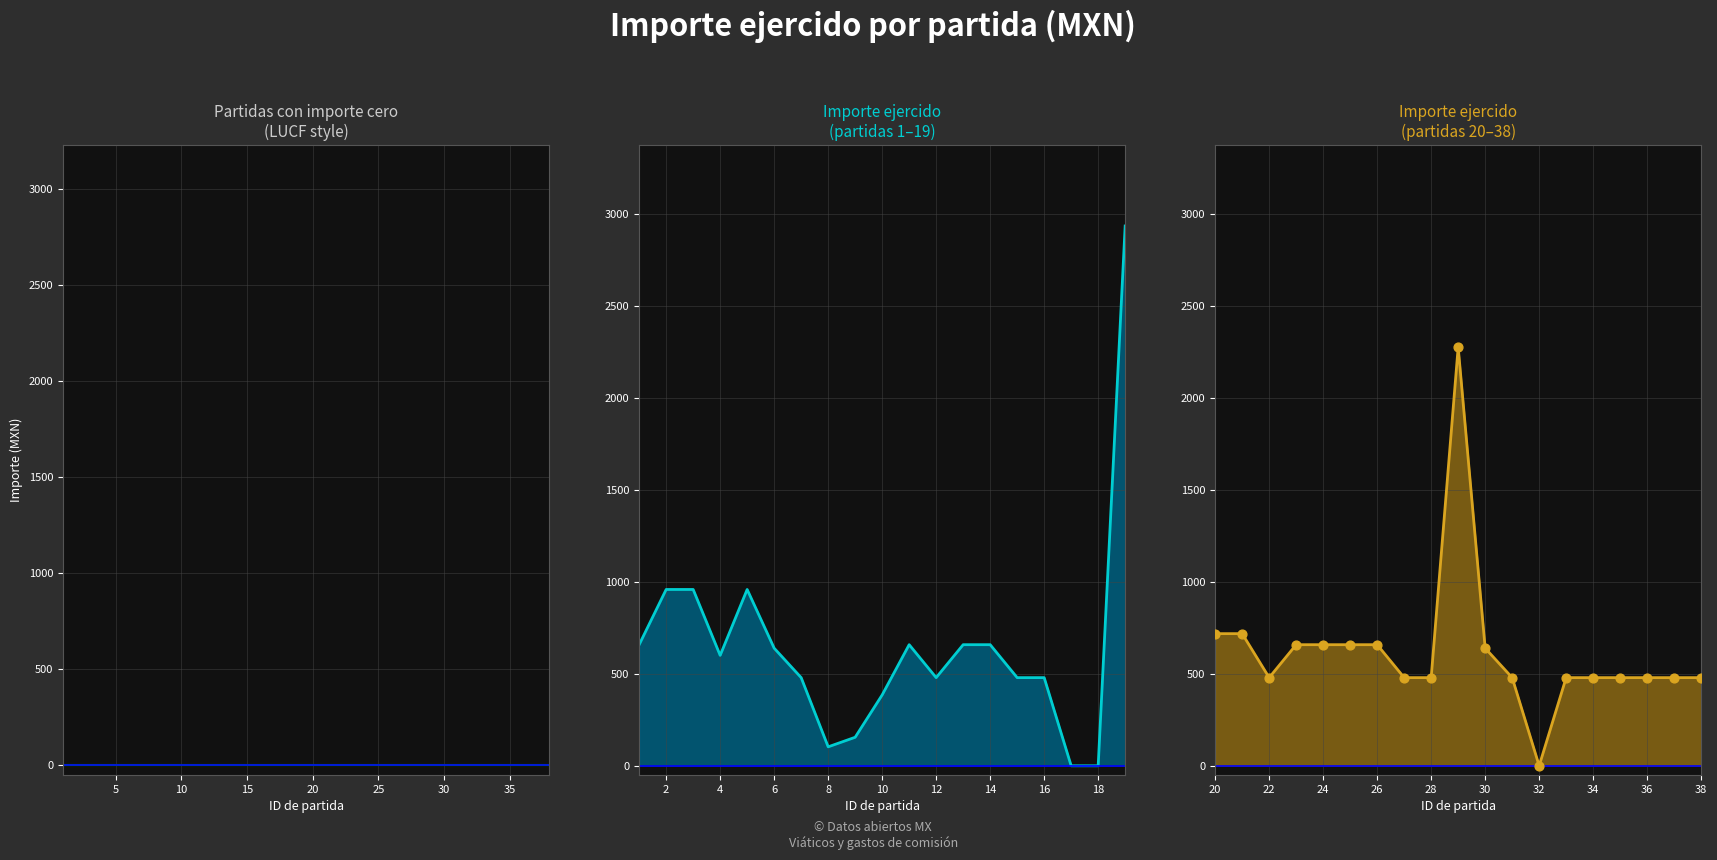

What is the change in value from 3 to 26?

-300